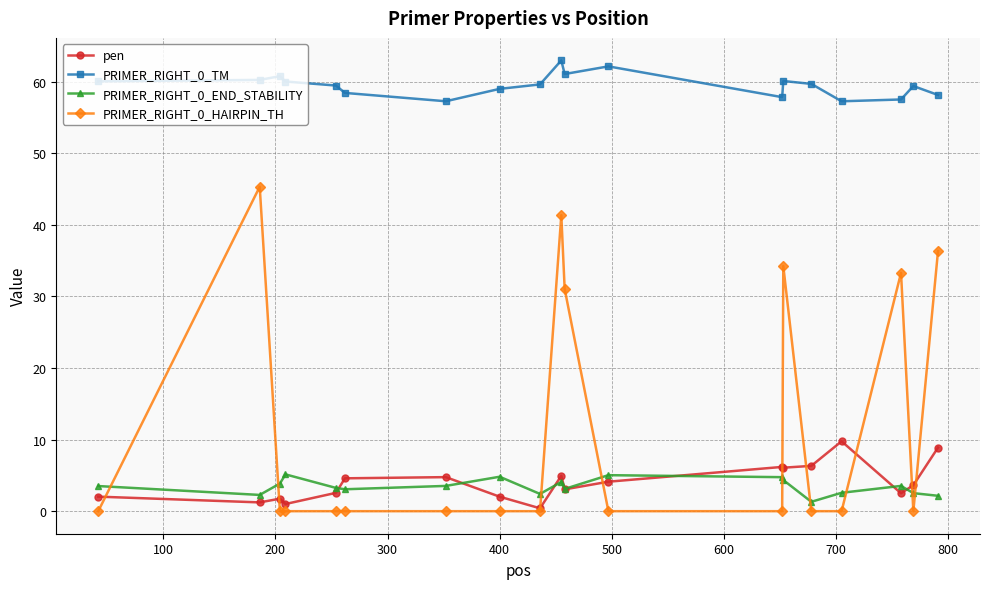

List the series in order of their peak value, lowest first.

PRIMER_RIGHT_0_END_STABILITY, pen, PRIMER_RIGHT_0_HAIRPIN_TH, PRIMER_RIGHT_0_TM